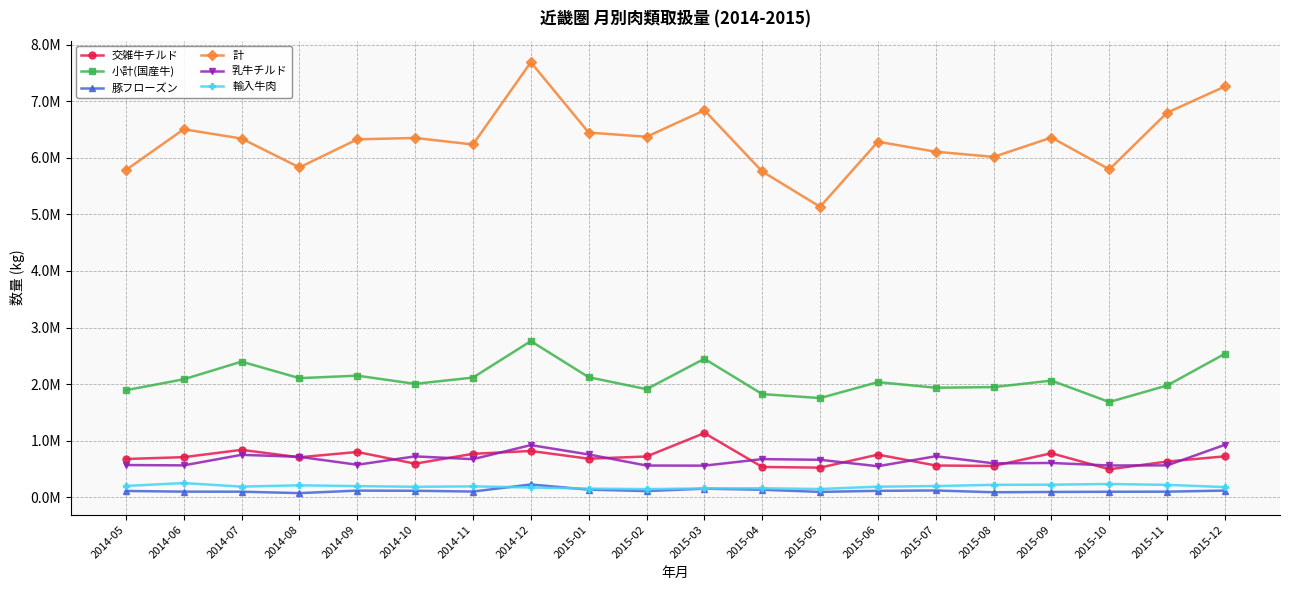

What are all the series names shown in the legend?

交雑牛チルド, 小計(国産牛), 豚フローズン, 計, 乳牛チルド, 輸入牛肉